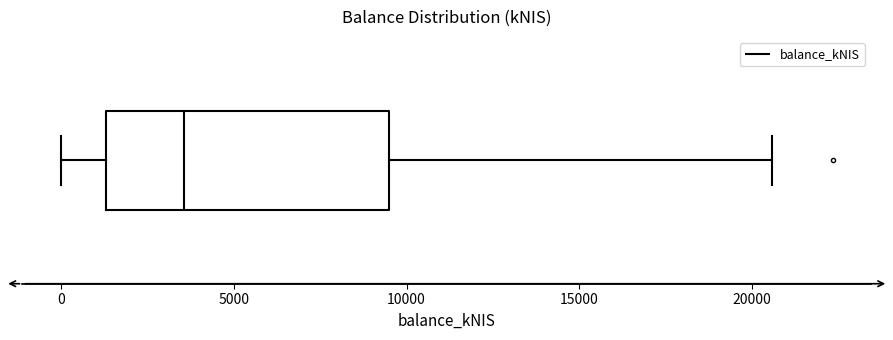

Read this box plot against the x-axis: the position of the median line, the range covered by the box, and the ends of both whiskers. The values are not printed on the chart, so give them approximately, as read against the axis.

median 3500, box 1500 to 9500, whiskers 0 to 20500